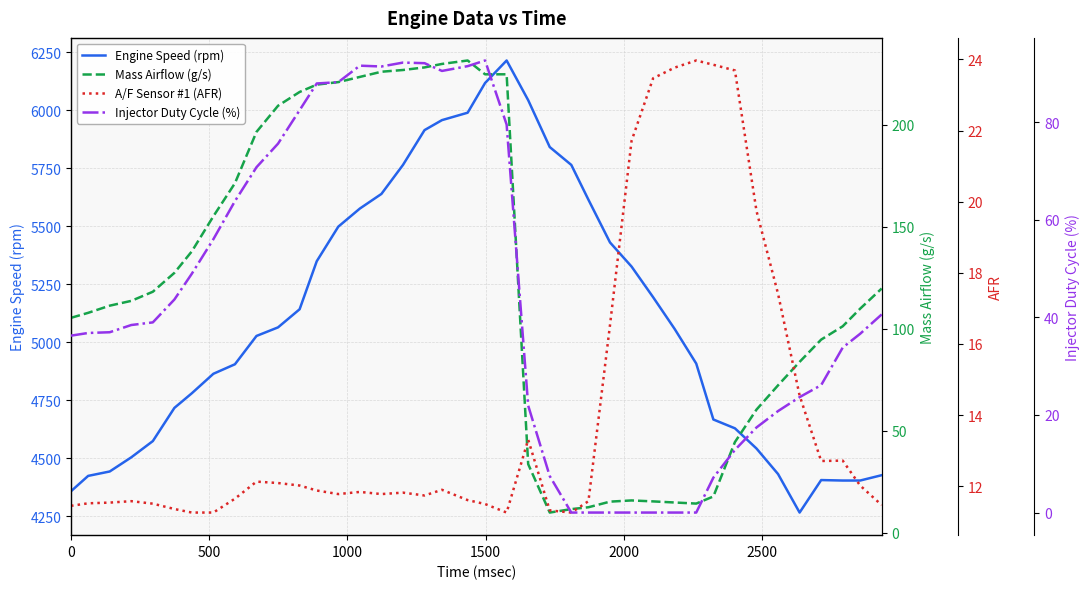

What is the minimum value for Engine Speed (rpm)?

4266